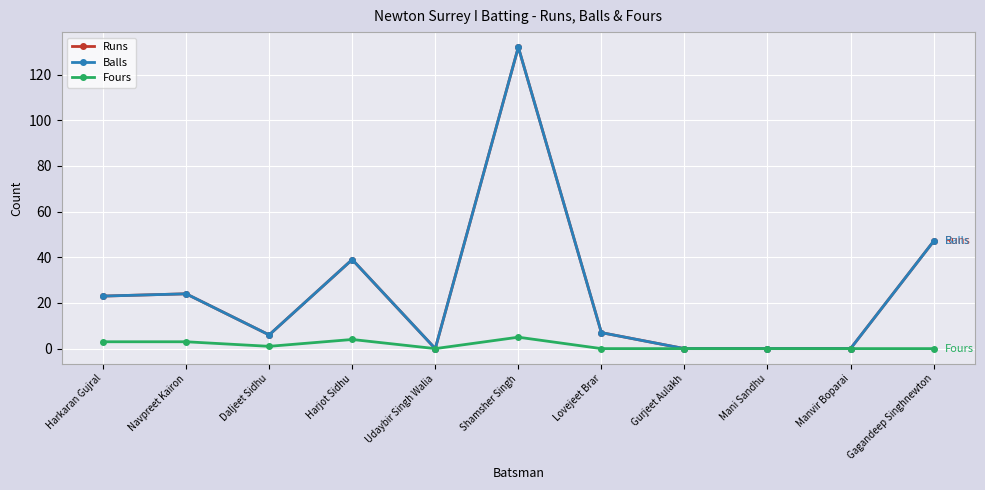

Does the chart have visible grid lines?

Yes